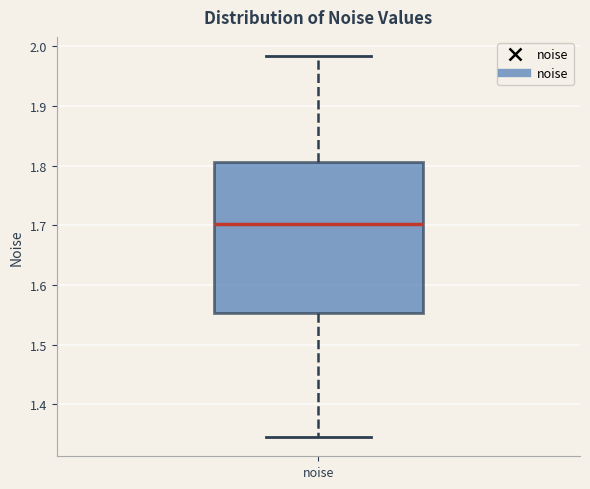

Transcribe this box plot: give where the median line is, the range the box spans, and where the two whiskers end, as read against the y-axis. The values are not printed on the chart, so give them approximately, as read against the axis.

median 1.70, box 1.55 to 1.81, whiskers 1.34 to 1.98